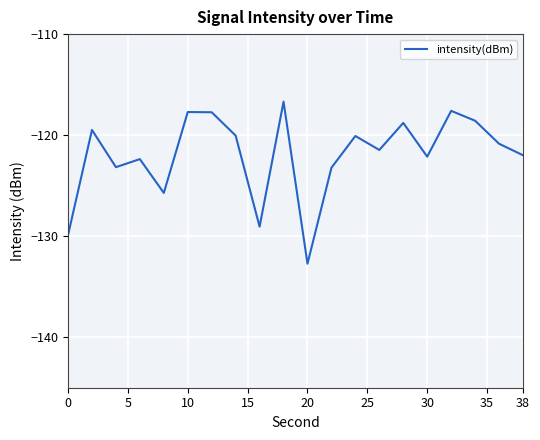

What is the difference between the maximum and second lowest values?

13.2